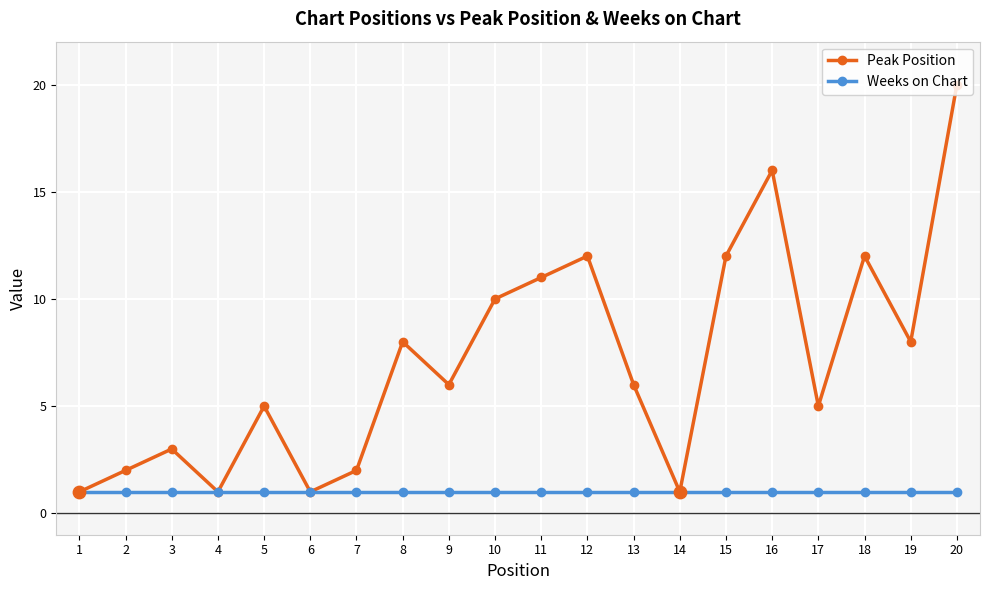

What is the total value across all series at 10?

11